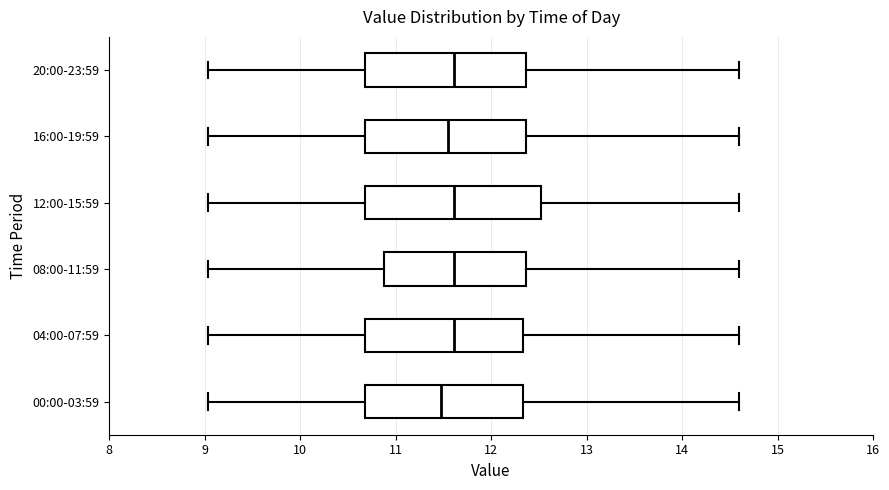

Where is the left edge of the box for 08:00-11:59 on the x-axis? The values are not printed on the chart, so give them approximately, as read against the axis.

10.9